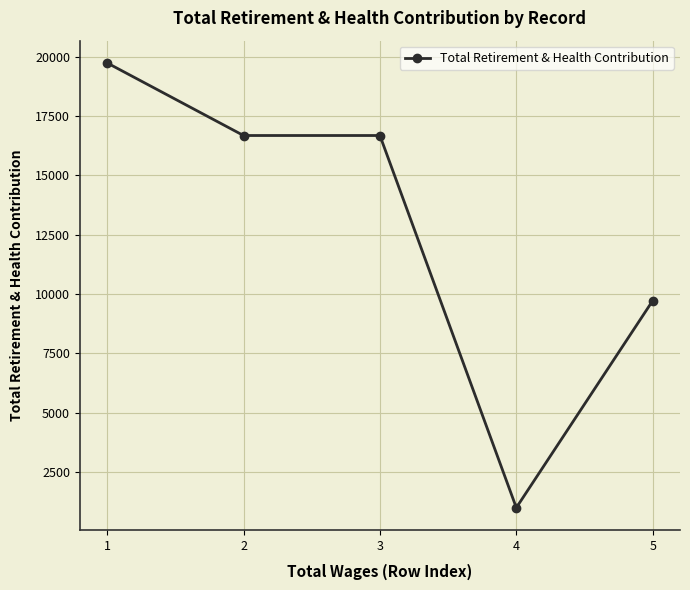

The chart shows a value of 19740 at 1. True or false?

True